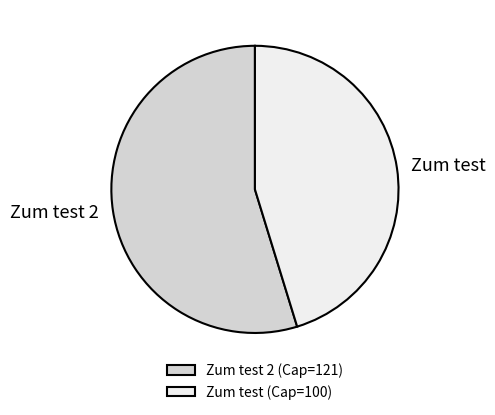

What is the ratio of the value at Zum test to the value at Zum test 2?

0.8